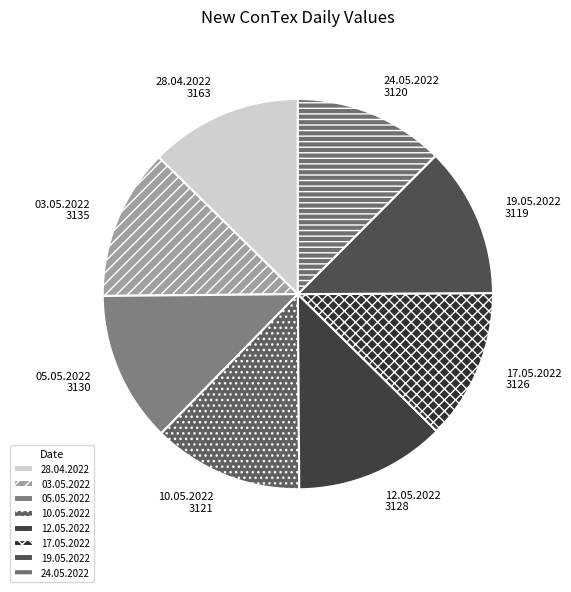

Count the number of slices in the pie.

8